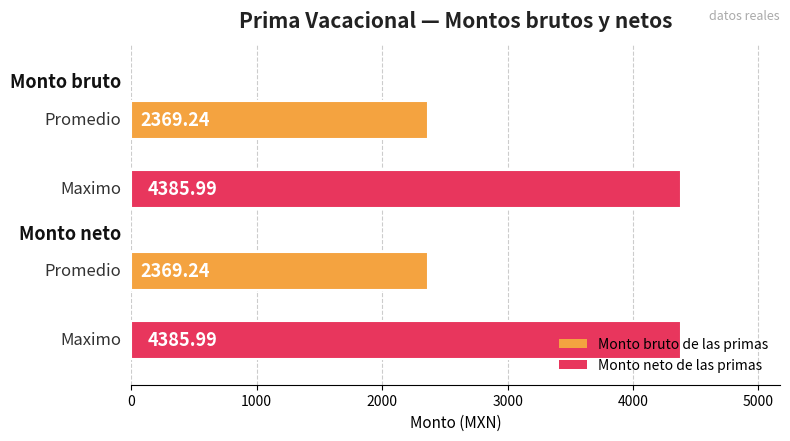

What is the sum of all values?

13510.5